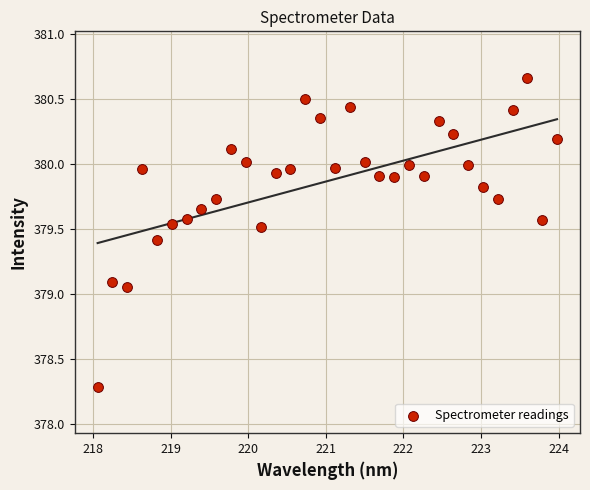

What is the range of X values (max minus min)?

5.9